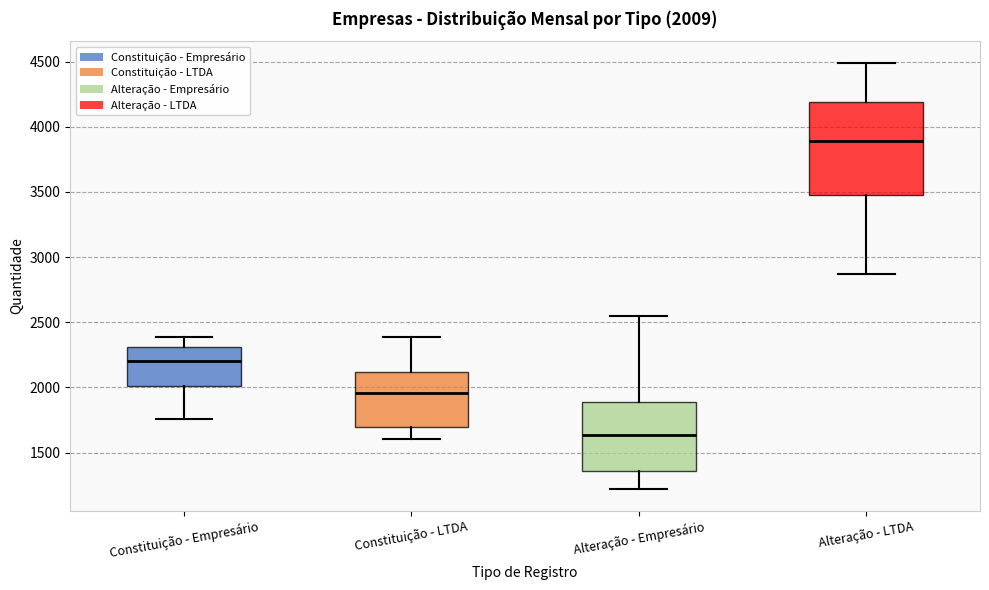

Which box is the tallest, from its lower edge to its upper edge?

Alteração - LTDA